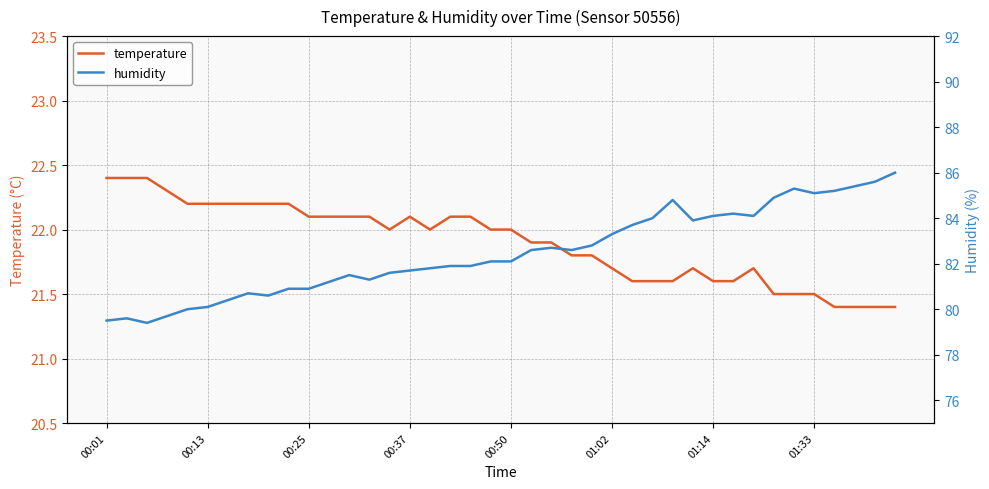

Is it true that temperature equals 10.3 at 00:37?

False